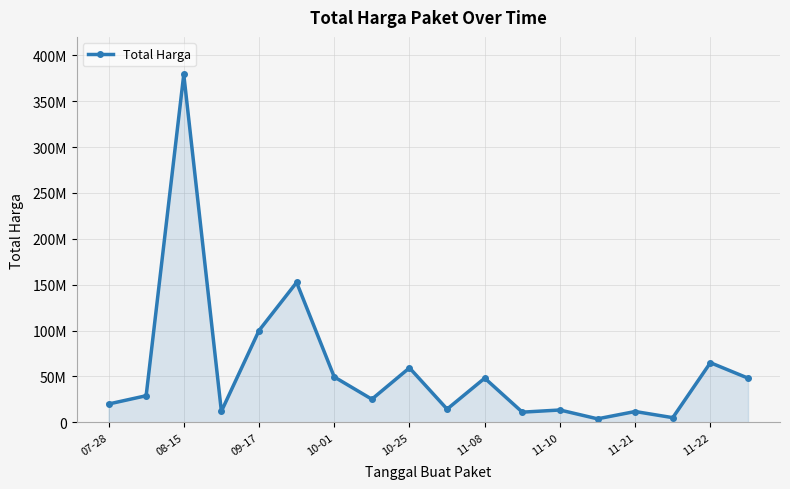

Which label corresponds to the largest value in the chart?

08-15